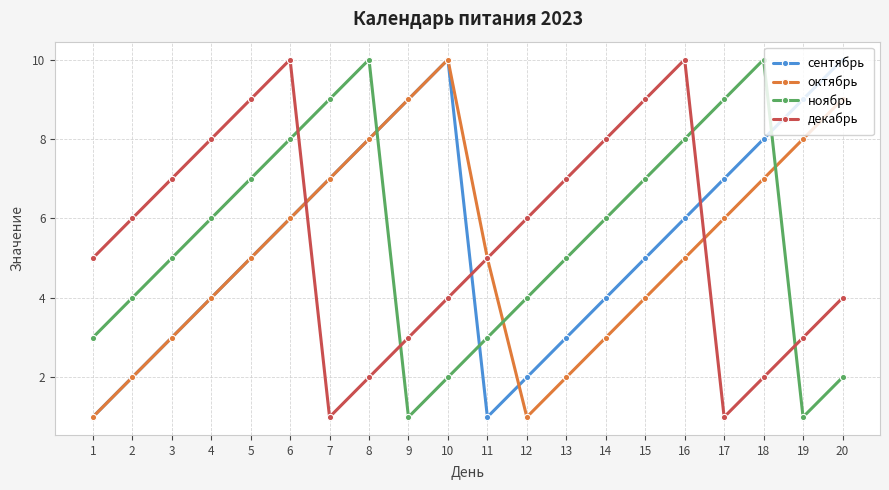

Is it true that декабрь equals 10 at 16?

True